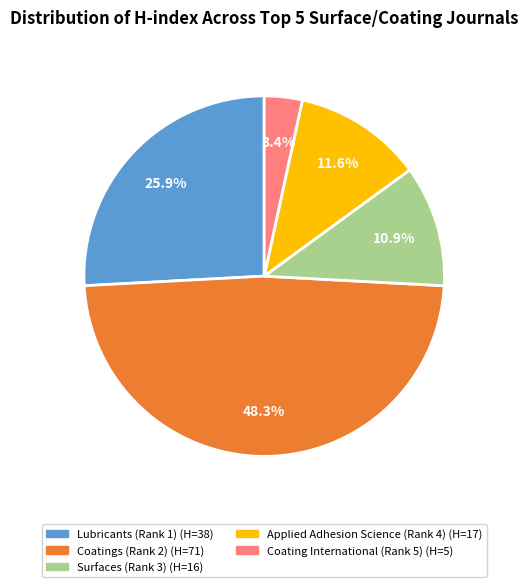

Which category has the biggest portion of the pie?

Coatings (Rank 2)